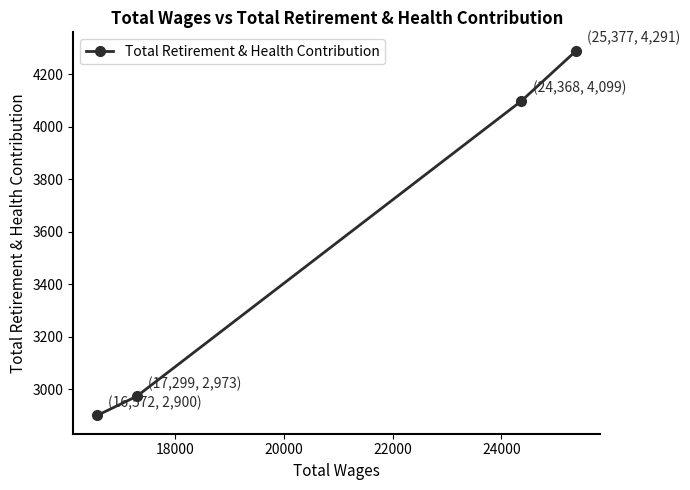

What is the smallest value displayed?

2900